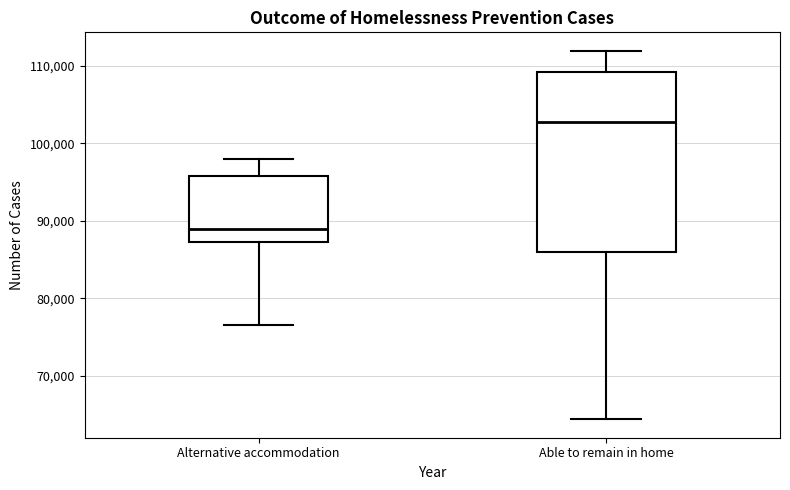

Which box's median line is the highest?

Able to remain in home